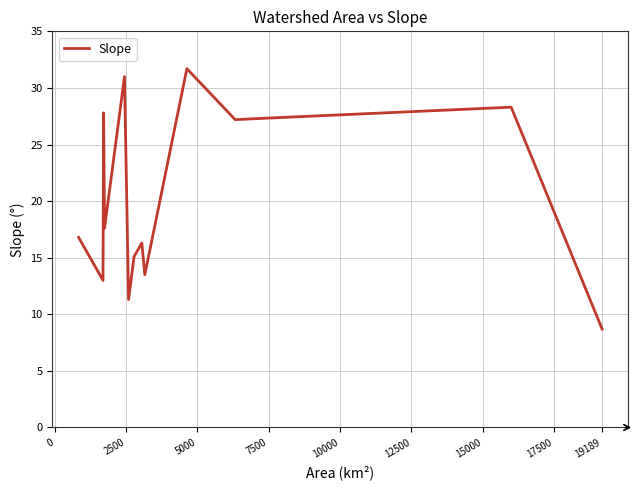

What is the average value?

20.4